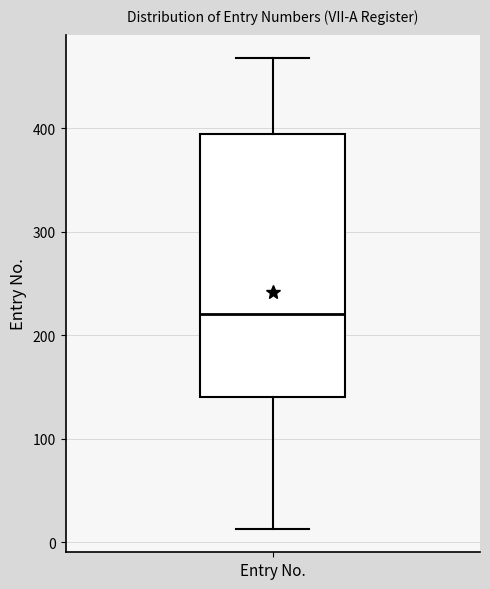

Where does the lower whisker of the box for Entry No. end on the y-axis? The values are not printed on the chart, so give them approximately, as read against the axis.

10